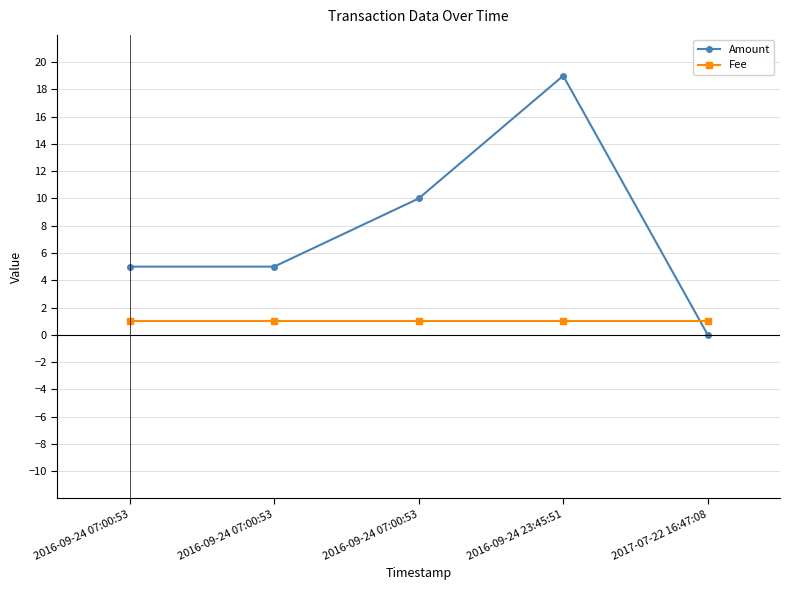

At 2016-09-24 07:00:53, list the series in order from largest to smallest.

Amount, Fee